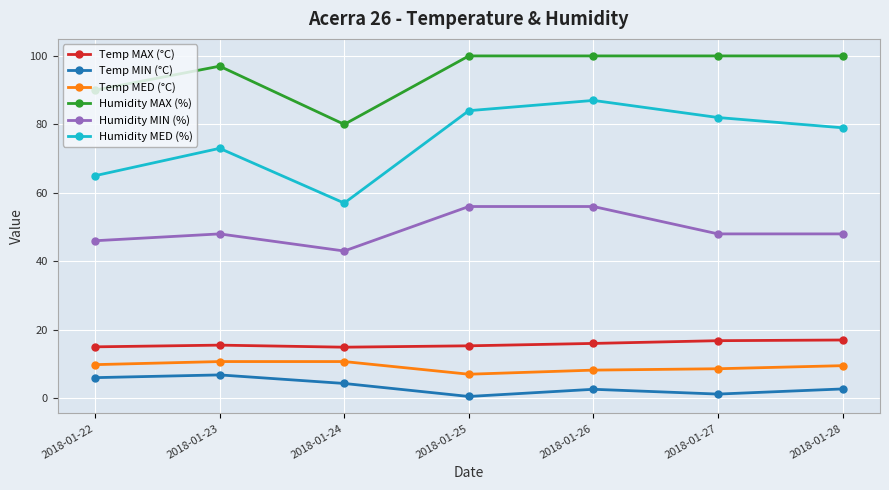

Rank the series at 2018-01-22 from highest to lowest value.

Humidity MAX (%), Humidity MED (%), Humidity MIN (%), Temp MAX (°C), Temp MED (°C), Temp MIN (°C)